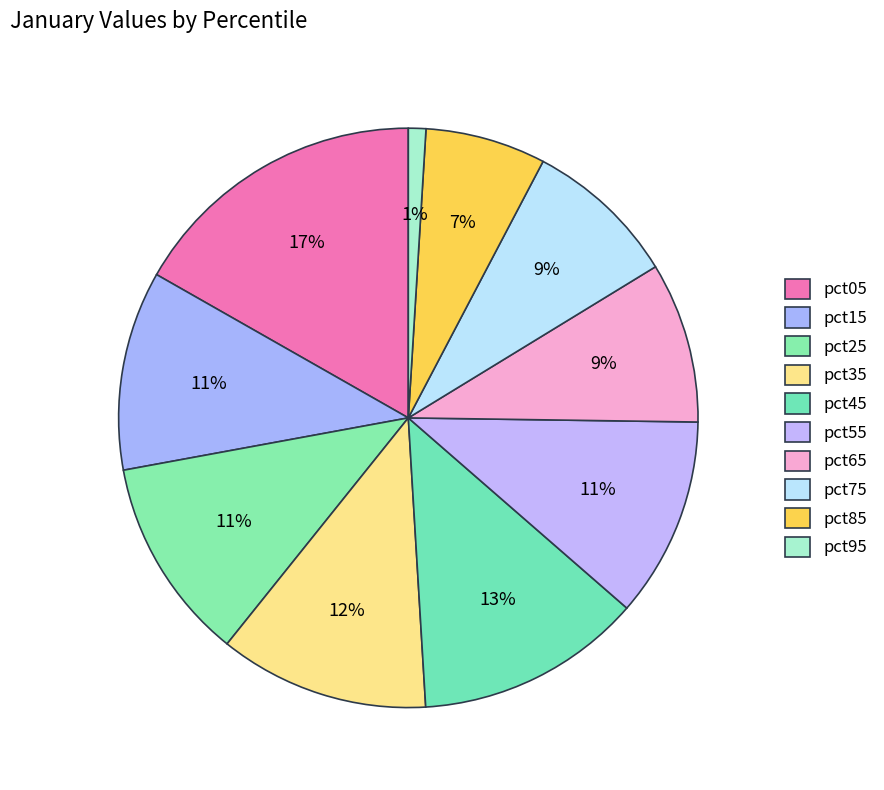

Count the number of slices in the pie.

10